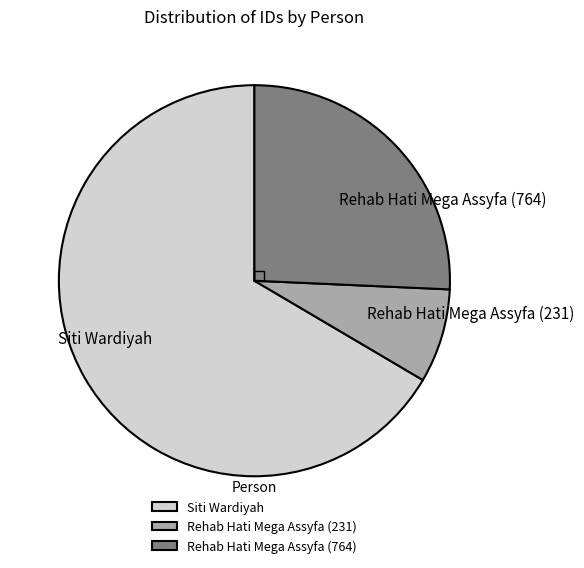

Is Siti Wardiyah the majority of the pie?

Yes